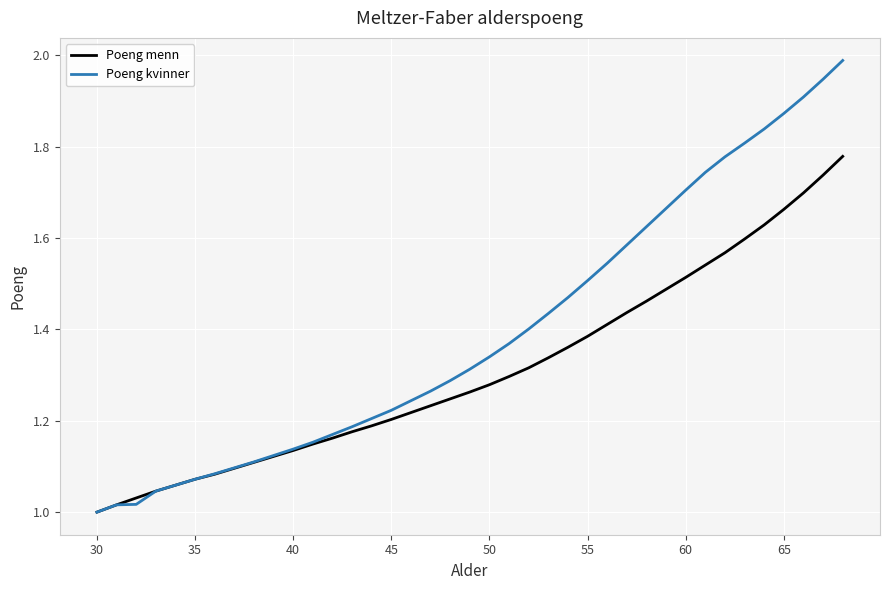

Which series has the largest total across all categories?

Poeng kvinner